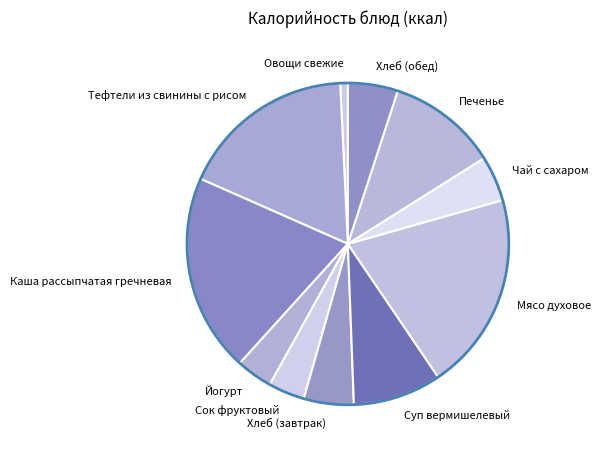

Do Хлеб (завтрак) and Овощи свежие together represent more than half of the pie?

No